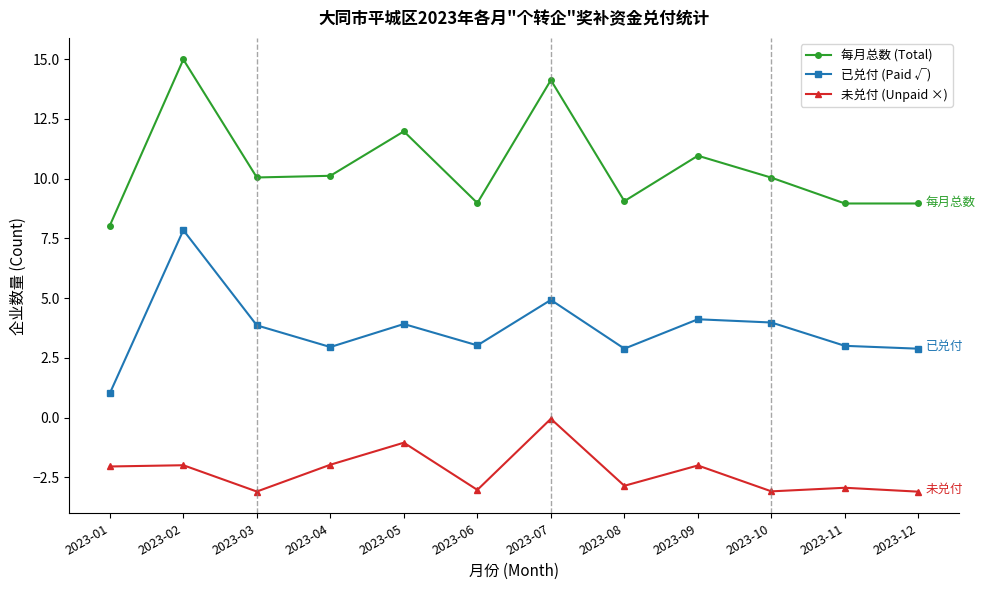

How many lines are shown in the chart?

3